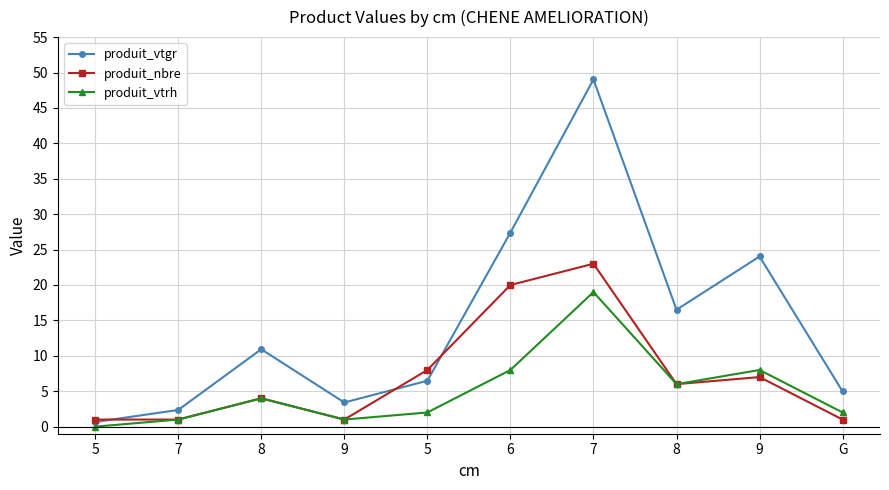

Reading left to right, what are all the values shown in this chart?

produit_vtgr: 5=0.7	7=2.4	8=10.9	9=3.4	5=6.5	6=27.4	7=49.0	8=16.5	9=24.0	G=5.0
produit_nbre: 5=1.0	7=1.0	8=4.0	9=1.0	5=8.0	6=20.0	7=23.0	8=6.0	9=7.0	G=1.0
produit_vtrh: 5=0.0	7=1.0	8=4.0	9=1.0	5=2.0	6=8.0	7=19.0	8=6.0	9=8.0	G=2.0